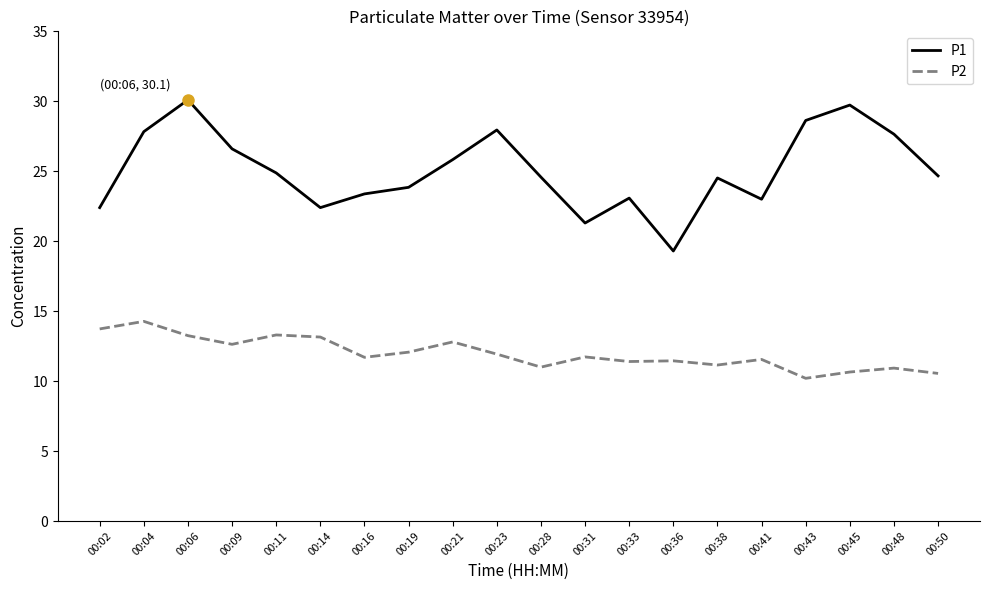

List the series in order of their overall mean, highest first.

P1, P2